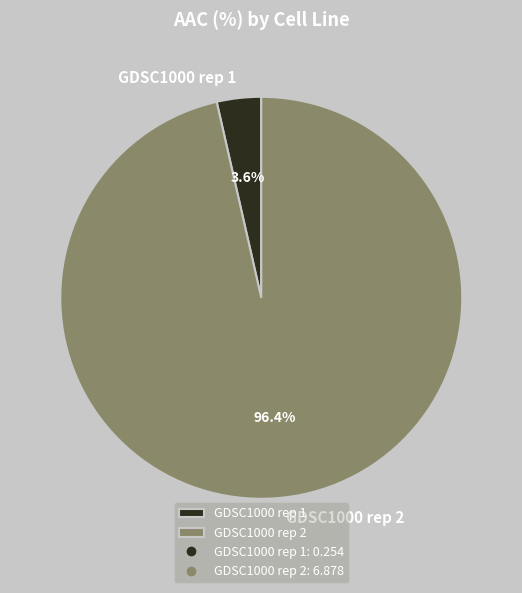

To the nearest percent, what is the average slice percentage?

50%